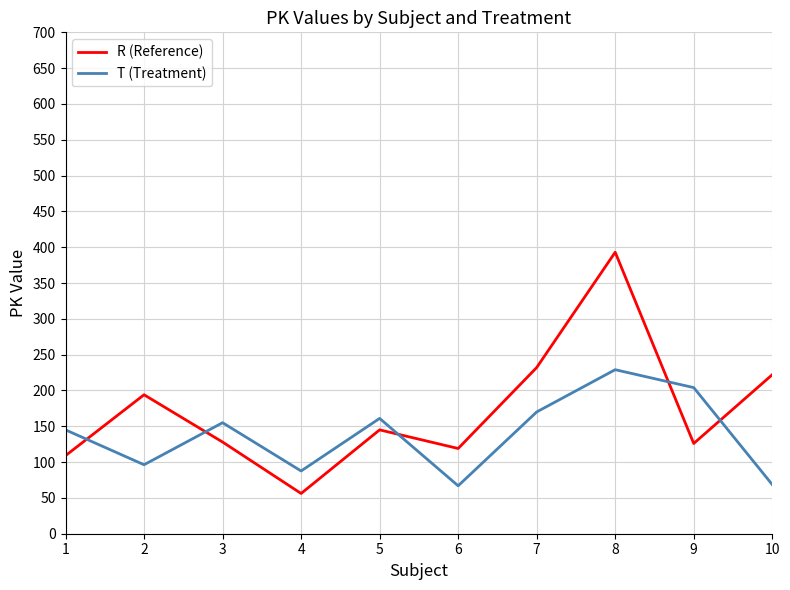

True or false: T (Treatment) and R (Reference) cross at least once.

True